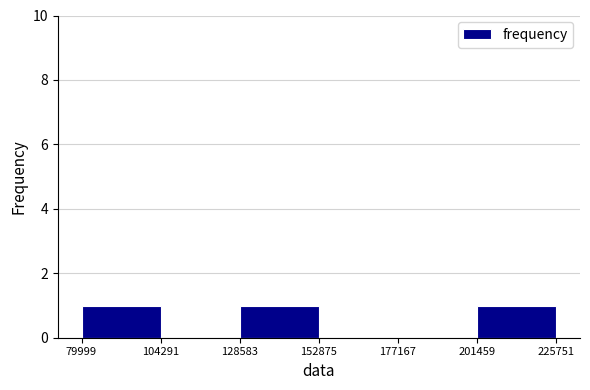

Reading left to right, list every bar in this chart as the range it spans on the x-axis followed by its height. The values are not printed on the chart, so give them approximately, as read against the axis.

79999 to 104291: 1
104291 to 128583: 0
128583 to 152875: 1
152875 to 177167: 0
177167 to 201459: 0
201459 to 225751: 1